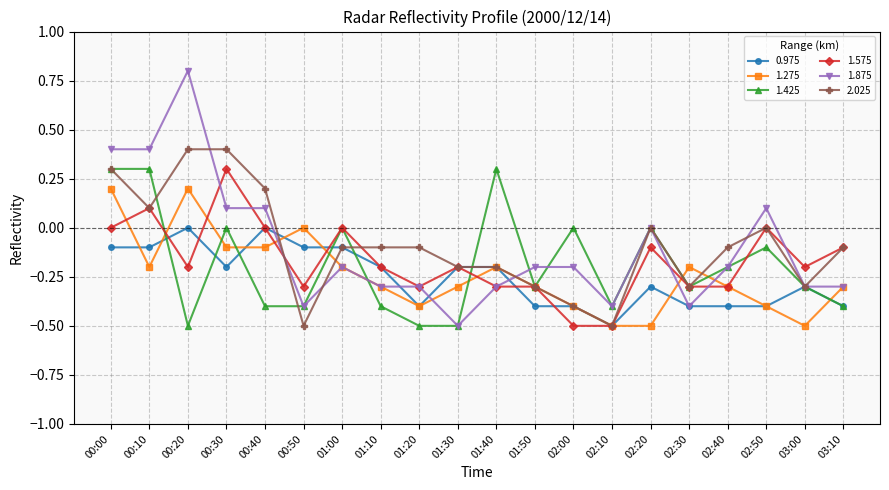

Which series has the widest spread of values?

1.875